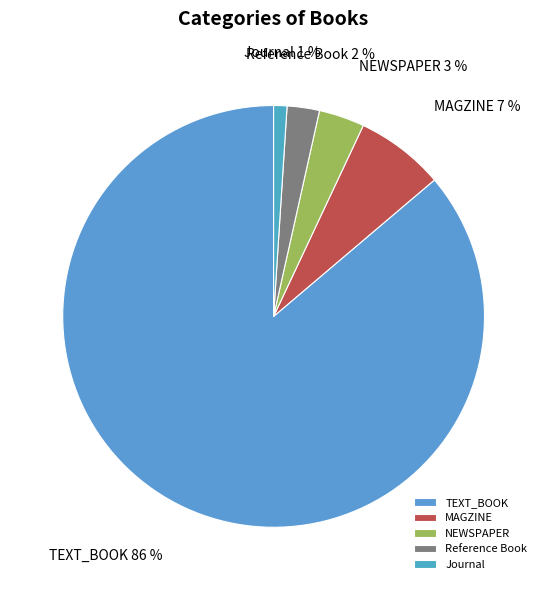

To the nearest percent, what is the average slice percentage?

20%